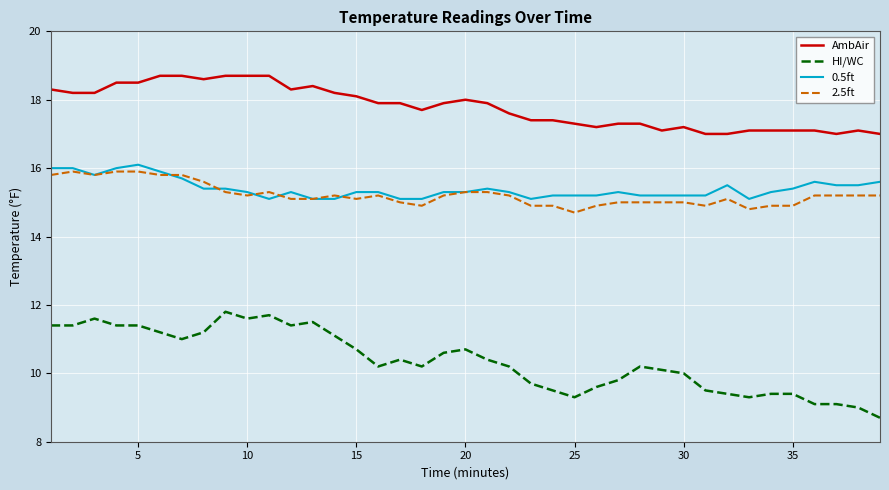

What is the greatest value displayed?

18.7